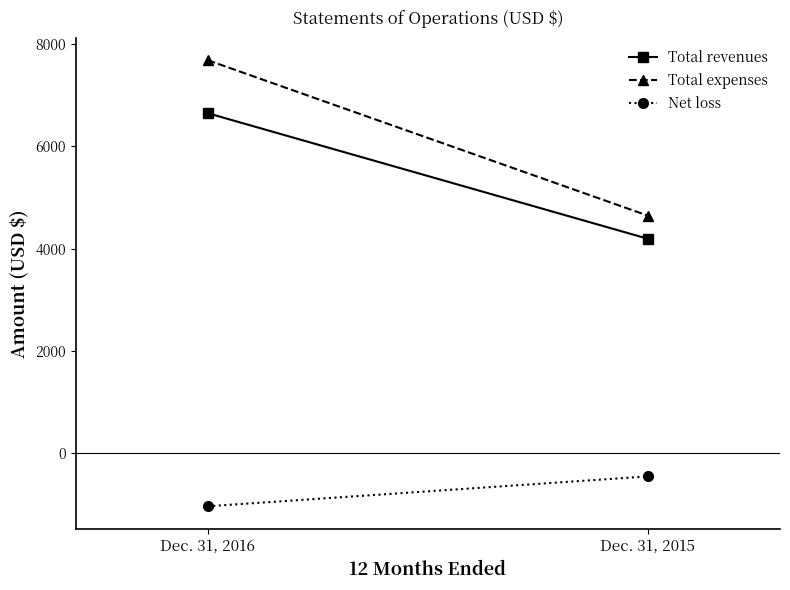

What is the value of the Total revenues point at the 2nd from the left?

4192